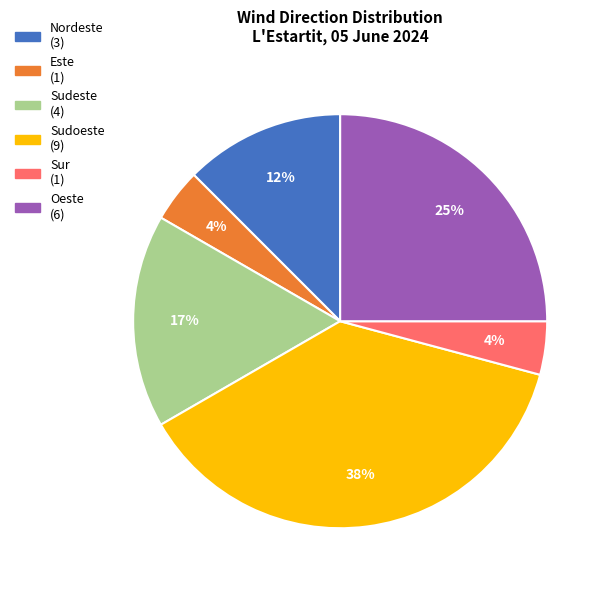

Does any single category account for the majority?

No